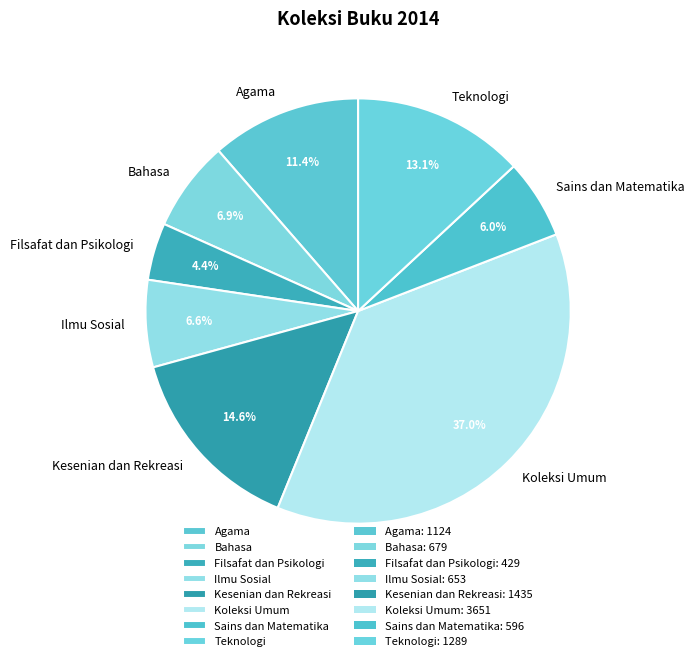

To the nearest percent, what is the average slice percentage?

12%